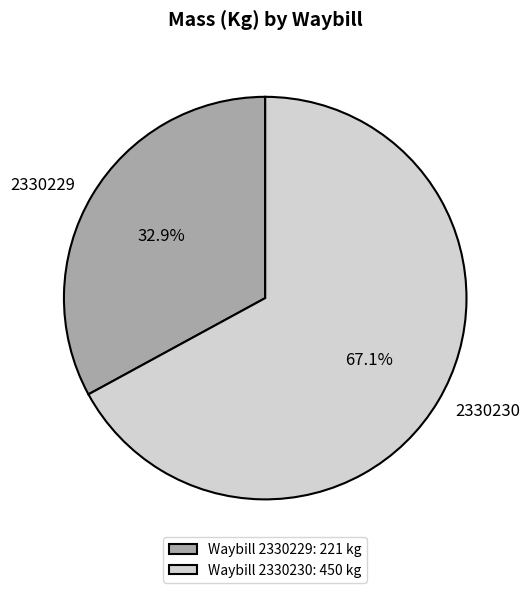

Does 2330229 represent more than half of the total?

No